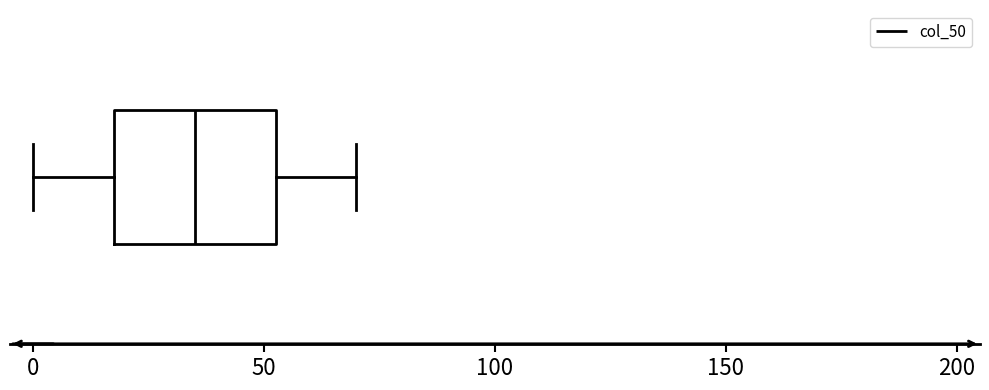

Read this box plot against the x-axis: the position of the median line, the range covered by the box, and the ends of both whiskers. The values are not printed on the chart, so give them approximately, as read against the axis.

median 35, box 20 to 55, whiskers 0 to 70